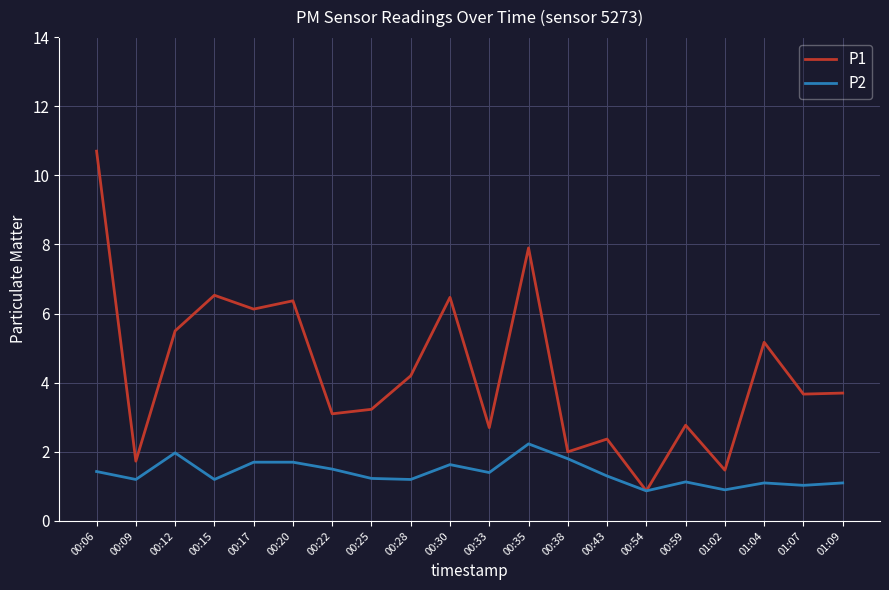

Where is P1 nearest to the value 5?

01:04